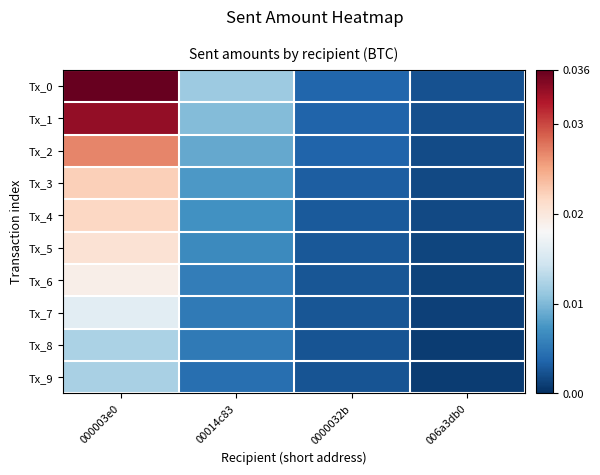

Reading right to left, extract all data points from this chart.

Tx_0: 006a3db0=0.0	0000032b=0.0	00014c83=0.0	000003e0=0.0
Tx_1: 006a3db0=0.0	0000032b=0.0	00014c83=0.0	000003e0=0.0
Tx_2: 006a3db0=0.0	0000032b=0.0	00014c83=0.0	000003e0=0.0
Tx_3: 006a3db0=0.0	0000032b=0.0	00014c83=0.0	000003e0=0.0
Tx_4: 006a3db0=0.0	0000032b=0.0	00014c83=0.0	000003e0=0.0
Tx_5: 006a3db0=0.0	0000032b=0.0	00014c83=0.0	000003e0=0.0
Tx_6: 006a3db0=0.0	0000032b=0.0	00014c83=0.0	000003e0=0.0
Tx_7: 006a3db0=0.0	0000032b=0.0	00014c83=0.0	000003e0=0.0
Tx_8: 006a3db0=0.0	0000032b=0.0	00014c83=0.0	000003e0=0.0
Tx_9: 006a3db0=0.0	0000032b=0.0	00014c83=0.0	000003e0=0.0